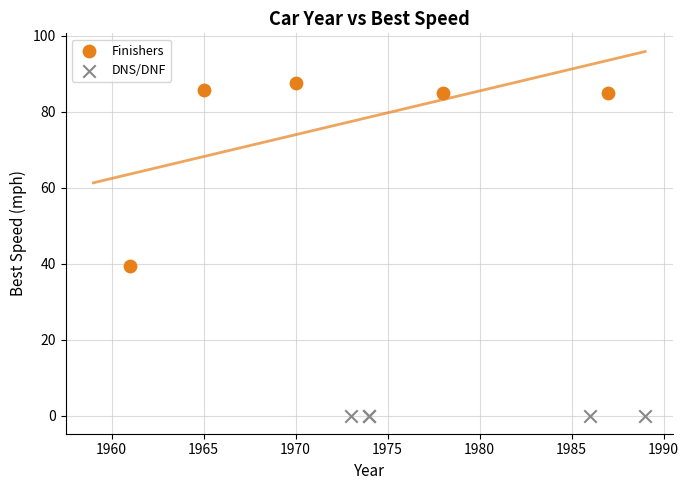

Which series reaches the minimum Y coordinate?

DNS/DNF